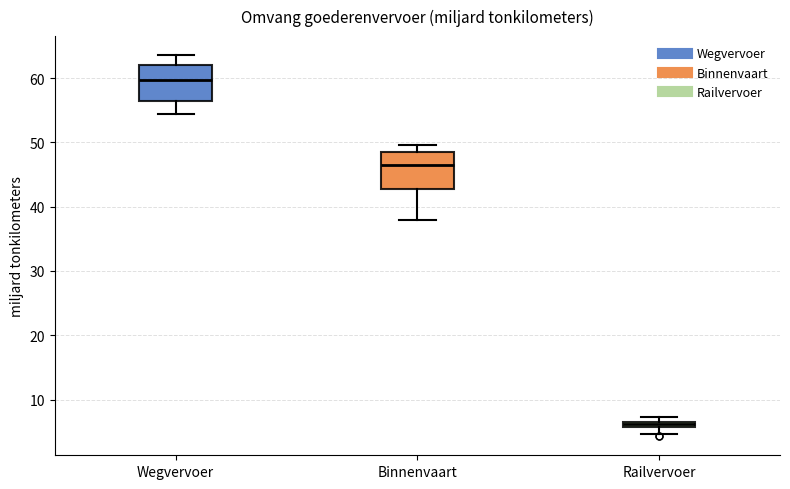

Which box has the highest median line?

Wegvervoer